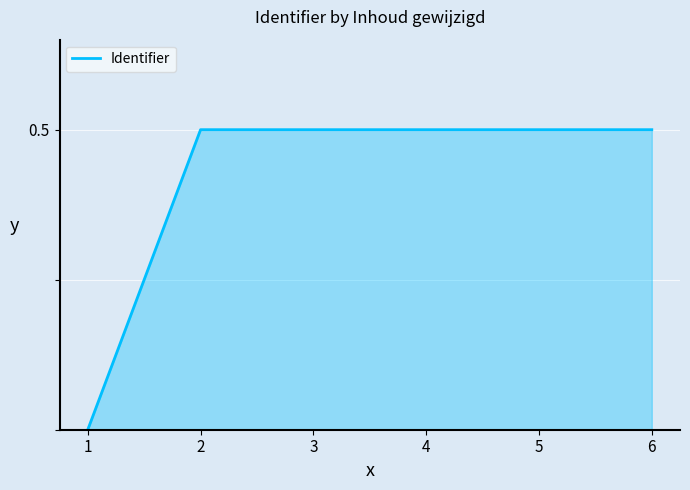

Does the chart display data point markers on the line(s)?

No